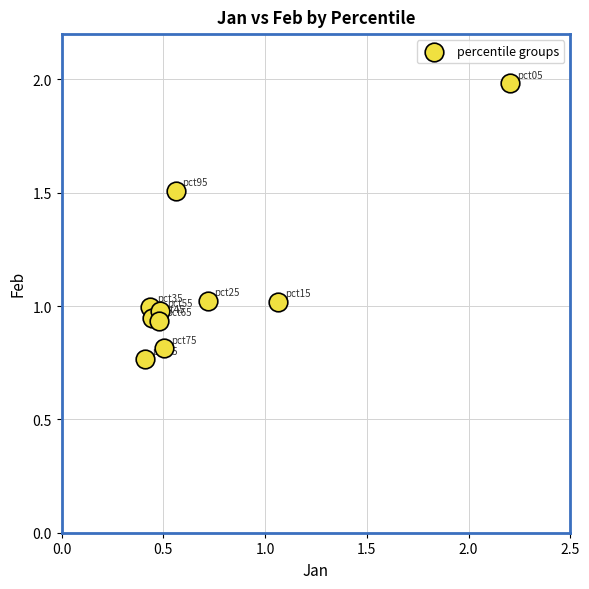

What is the range of Y values (max minus min)?

1.2